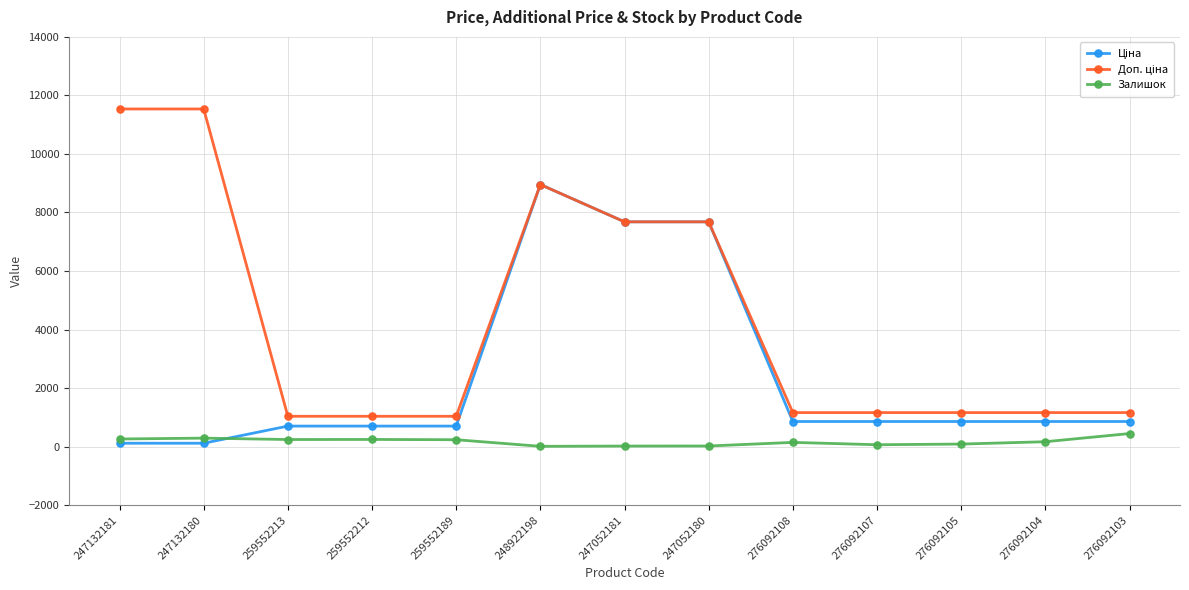

What is the difference between the highest and lowest values at 276092103?

716.5